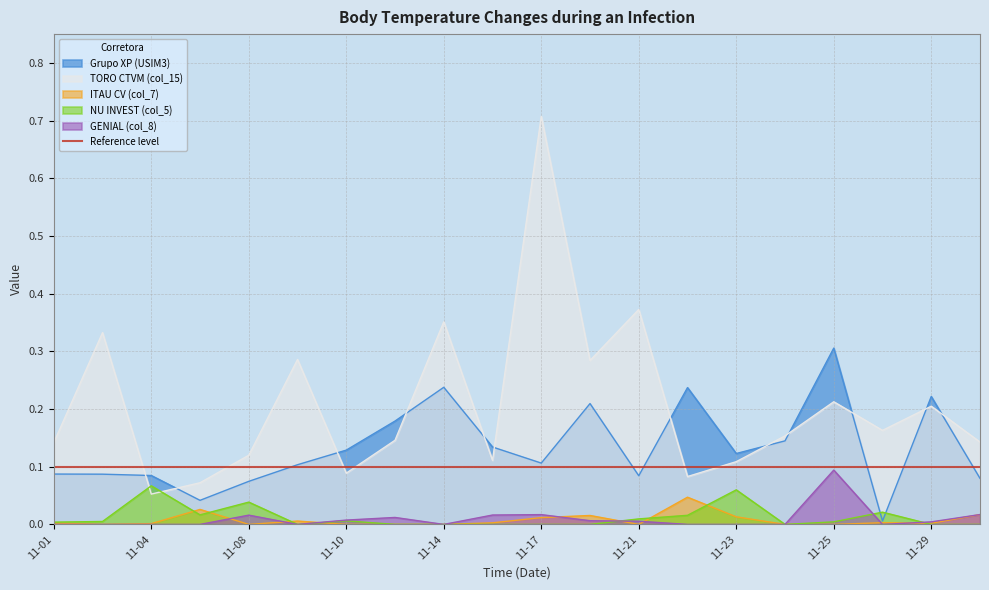

At which label does GENIAL (col_8) reach its peak?

11-25